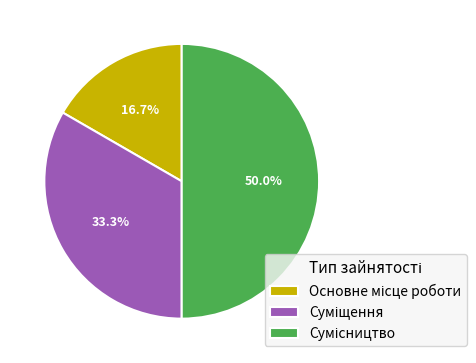

How many slices are in this pie chart?

3